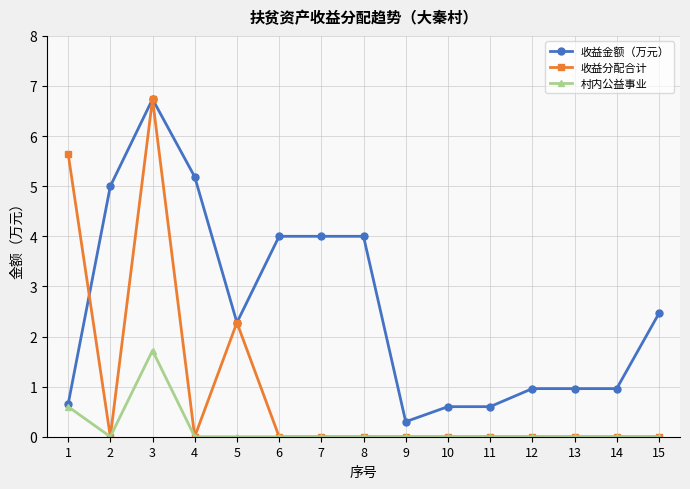

Reading left to right, extract all data points from this chart.

收益金额（万元）: 0.6	5.0	6.7	5.2	2.3	4.0	4.0	4.0	0.3	0.6	0.6	1.0	1.0	1.0	2.5
收益分配合计: 5.6	0.0	6.7	0.0	2.3	0.0	0.0	0.0	0.0	0.0	0.0	0.0	0.0	0.0	0.0
村内公益事业: 0.6	0.0	1.7	0.0	0.0	0.0	0.0	0.0	0.0	0.0	0.0	0.0	0.0	0.0	0.0